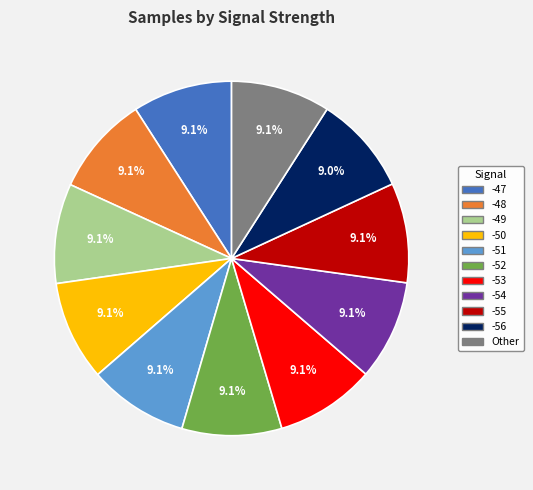

Is there a majority slice in this chart?

No